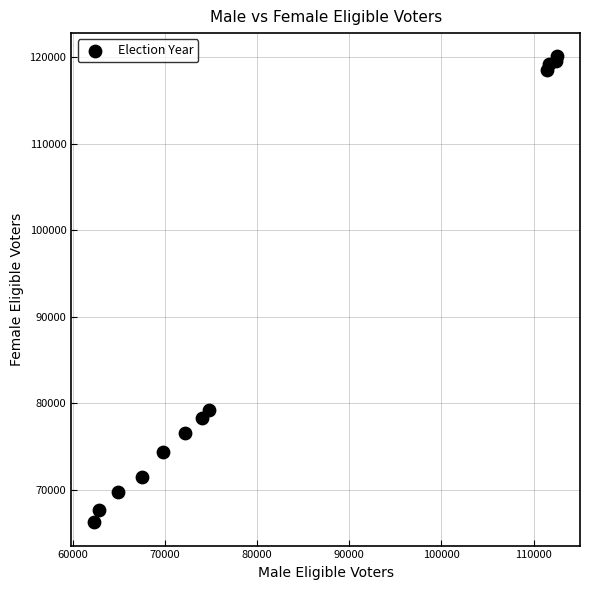

What Y value in the scatter plot is closest to 93146?

79154